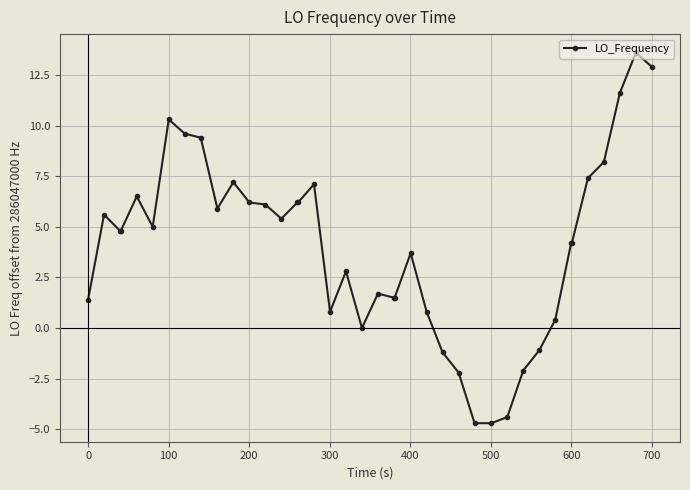

What is the value of the 12th point from the left?

6.2